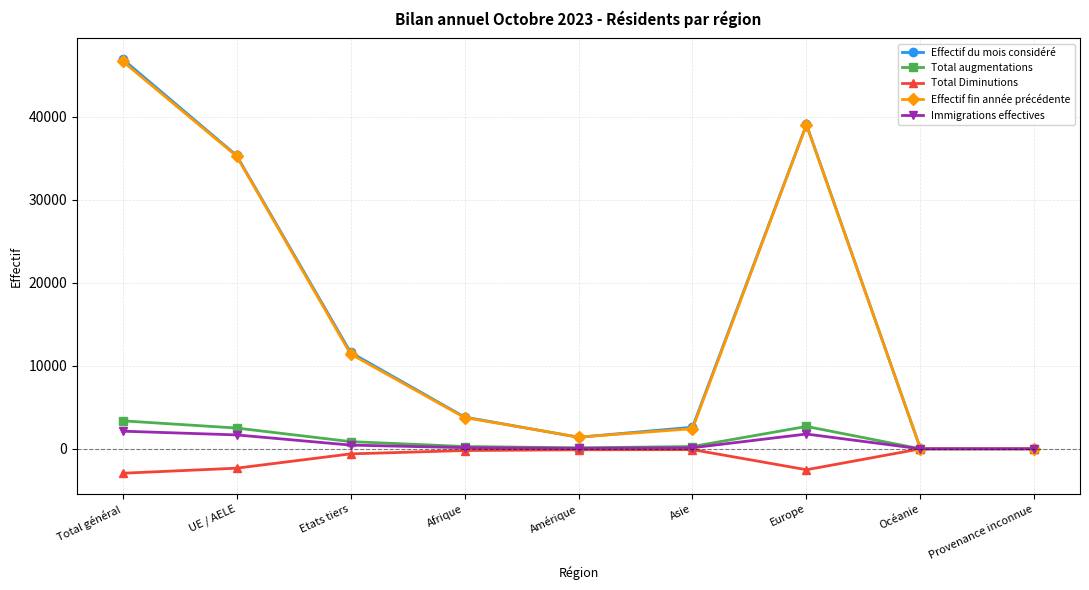

What is the spread (max minus min) of values at Afrique?

4035